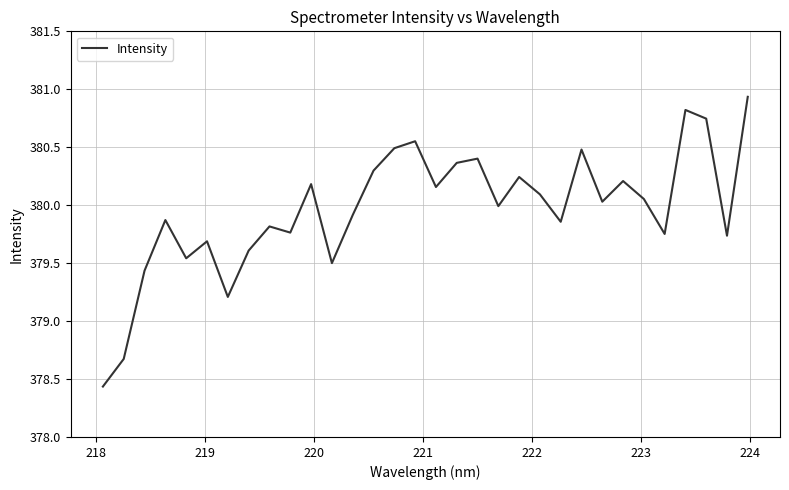

What is the difference between the maximum and minimum values?

2.5